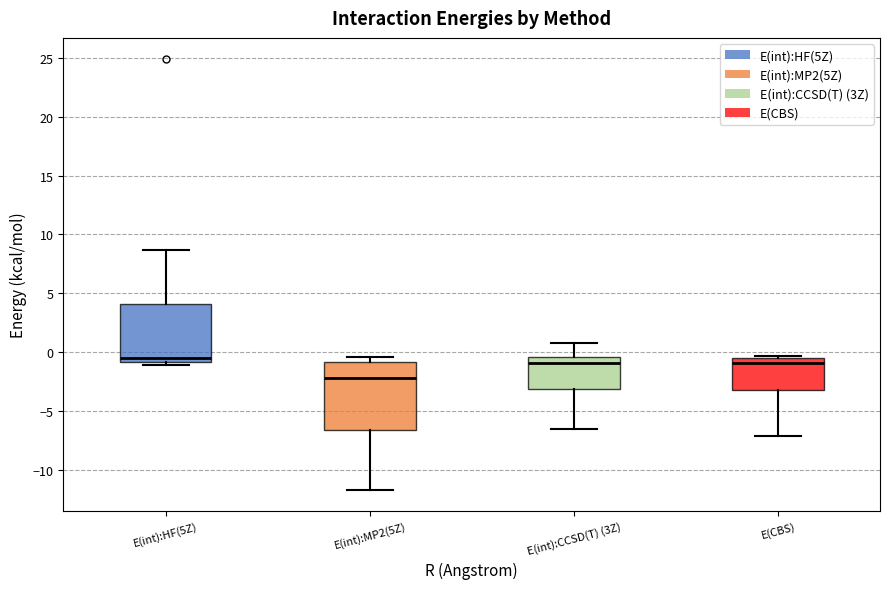

Comparing the boxes themselves (not the whiskers), which one is the tallest?

E(int):MP2(5Z)